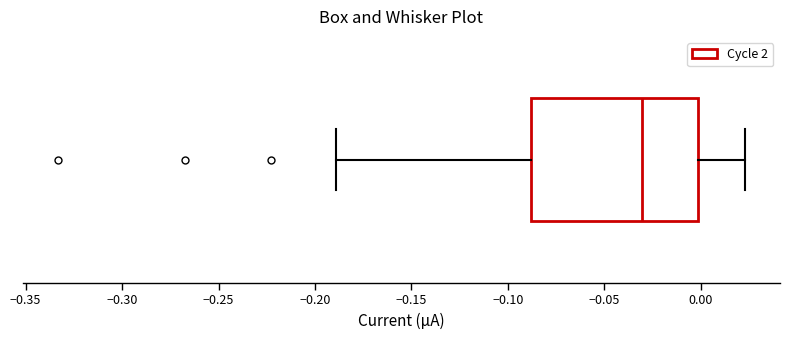

Where is the right edge of the box on the x-axis? The values are not printed on the chart, so give them approximately, as read against the axis.

0.000